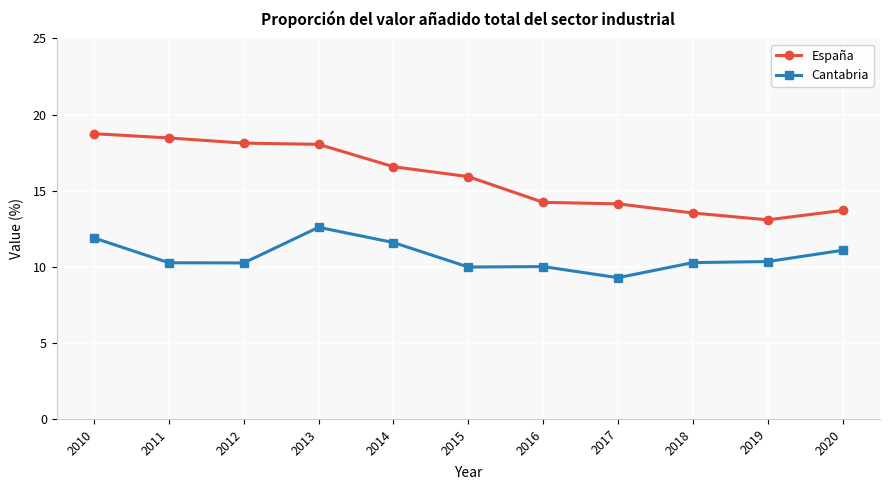

What is the highest value of the Cantabria series?

12.6